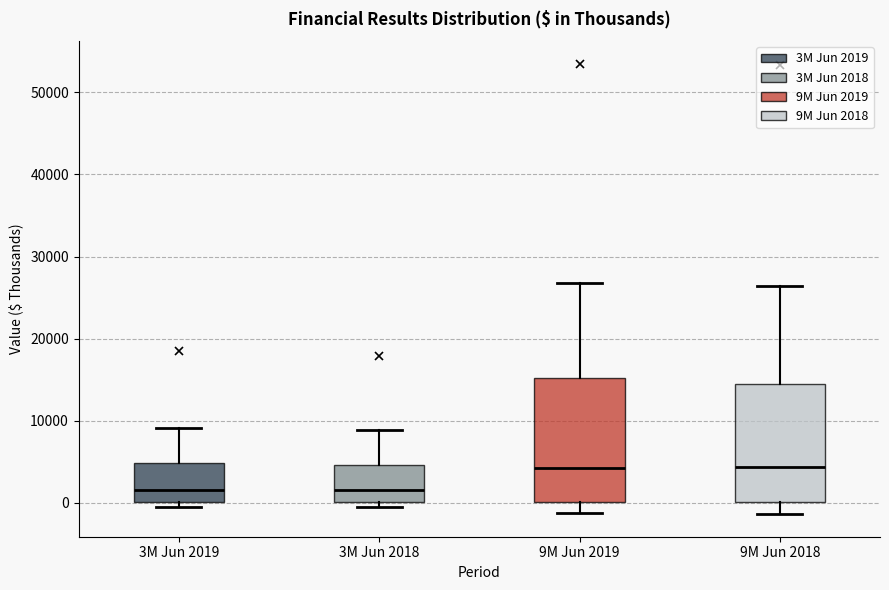

Reading left to right, read every box against the y-axis: the position of its median line, the range the box covers, and the ends of its whiskers. The values are not printed on the chart, so give them approximately, as read against the axis.

3M Jun 2019: median 2000, box 0 to 5000, whiskers -1000 to 9000
3M Jun 2018: median 2000, box 0 to 5000, whiskers -1000 to 9000
9M Jun 2019: median 4000, box 0 to 15000, whiskers -1000 to 27000
9M Jun 2018: median 4000, box 0 to 14000, whiskers -1000 to 26000